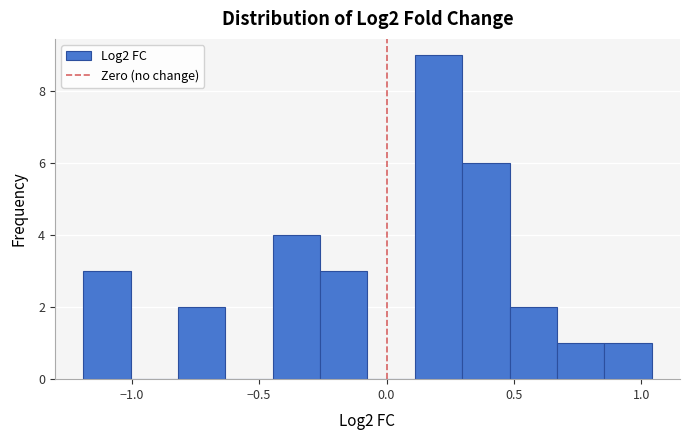

Read against the x-axis, roughly where is the centre of the tallest bar?

0.20